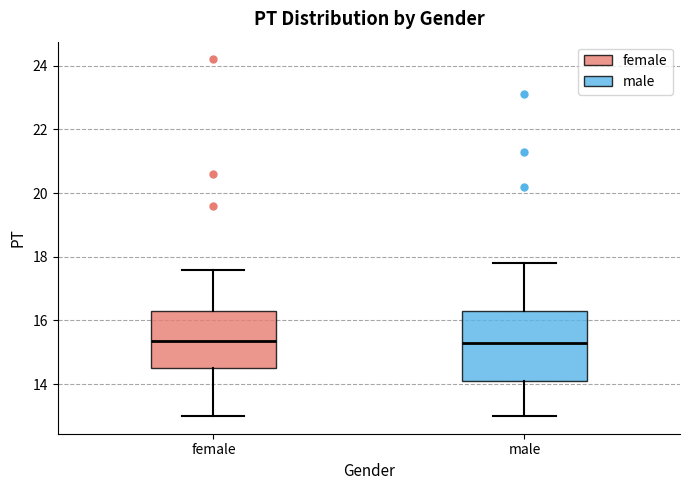

Reading left to right, transcribe this box plot: for each box, give where its median line is, the range the box spans, and where its two whiskers end, as read against the y-axis. The values are not printed on the chart, so give them approximately, as read against the axis.

female: median 15.4, box 14.6 to 16.2, whiskers 13.0 to 17.6
male: median 15.4, box 14.2 to 16.2, whiskers 13.0 to 17.8